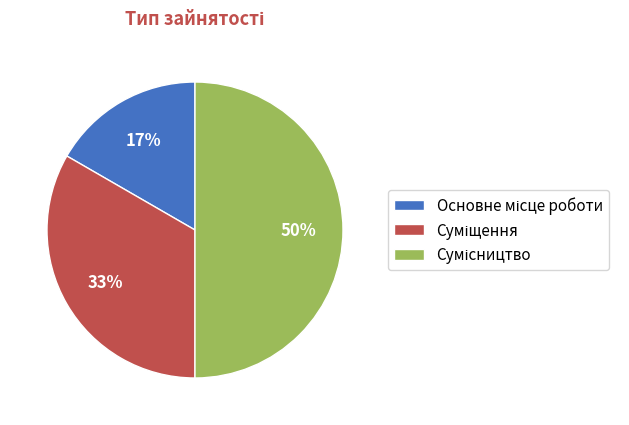

To the nearest percent, what is the average slice percentage?

33%